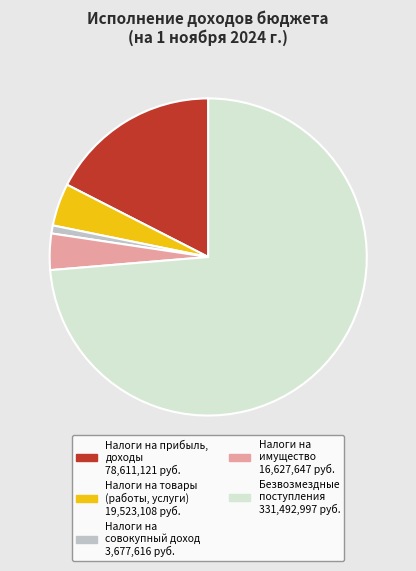

How many segments does this pie chart have?

5